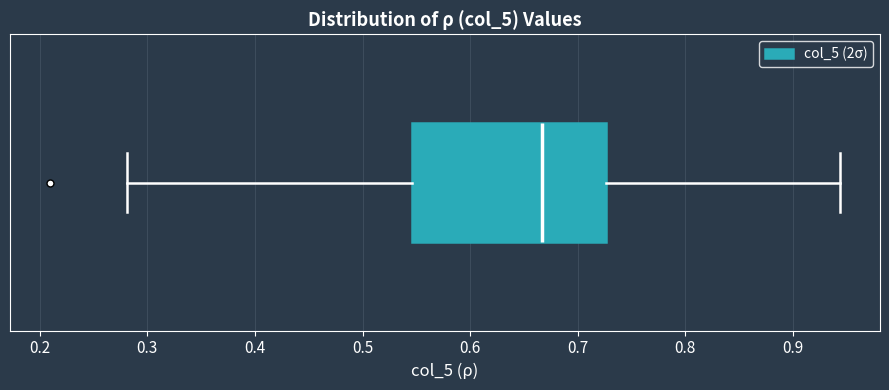

Where is the right edge of the box on the x-axis? The values are not printed on the chart, so give them approximately, as read against the axis.

0.73